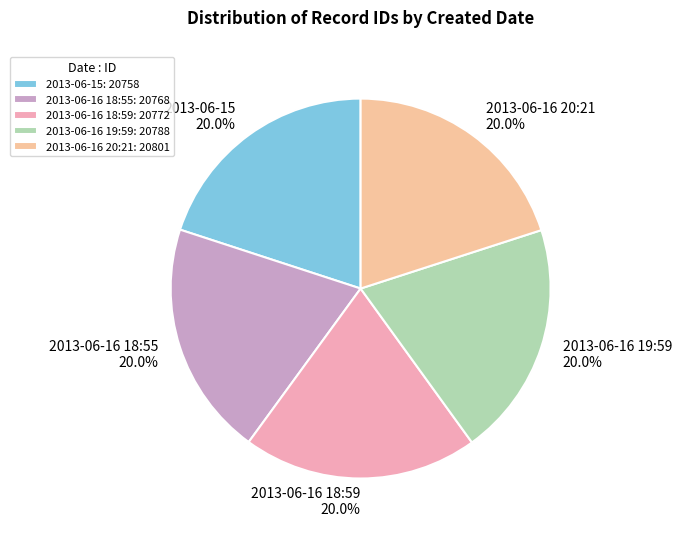

What percentage is NOT represented by 2013-06-16 19:59?

80.0%